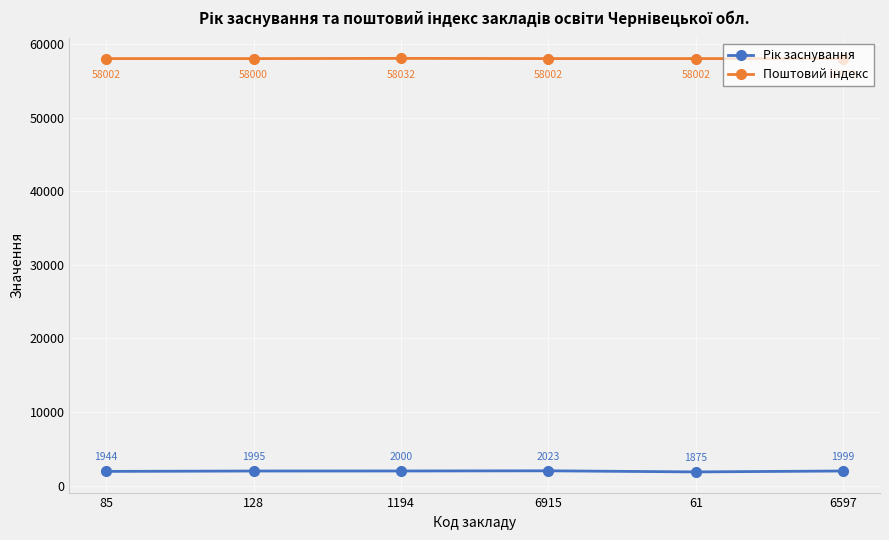

At which category does the chart reach its peak across all series?

1194